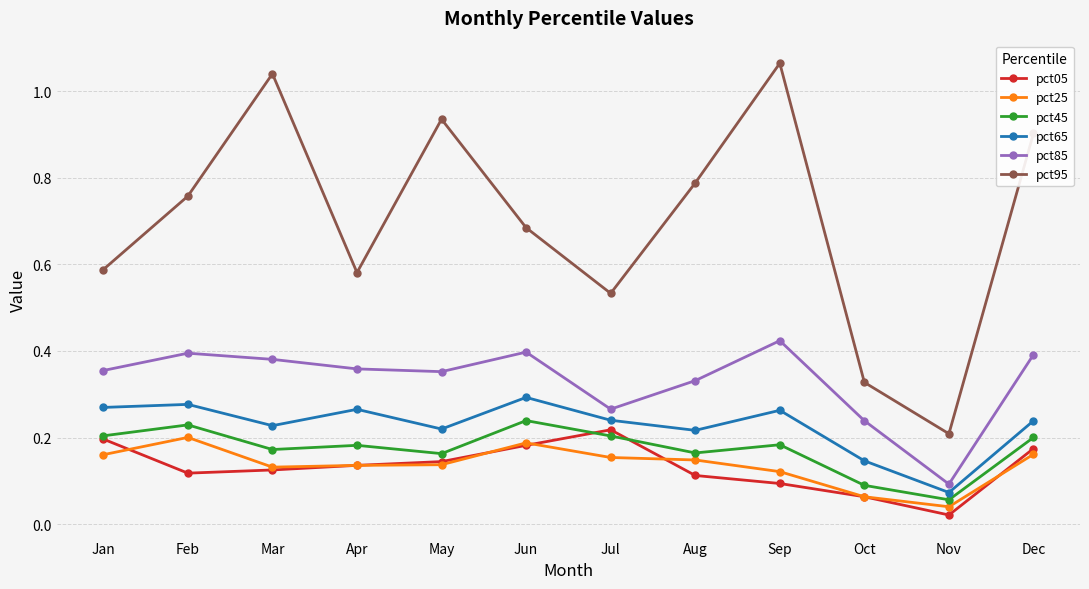

How many categories are shown in the chart?

12